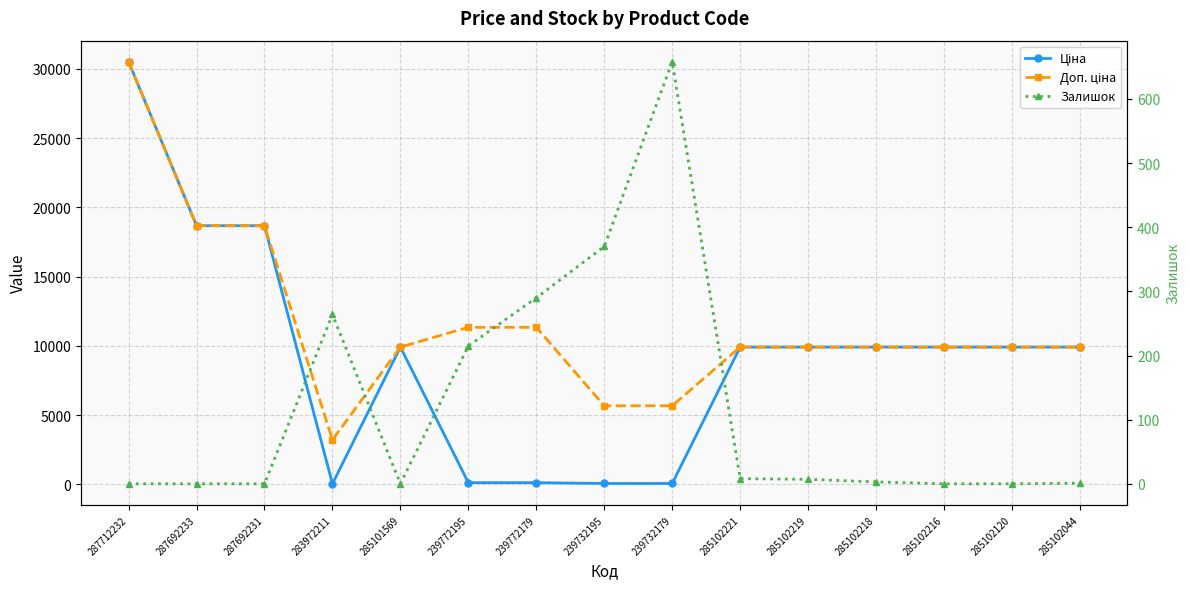

What is the sum of the Ціна values at 287712232 and 285102219?

40420.8